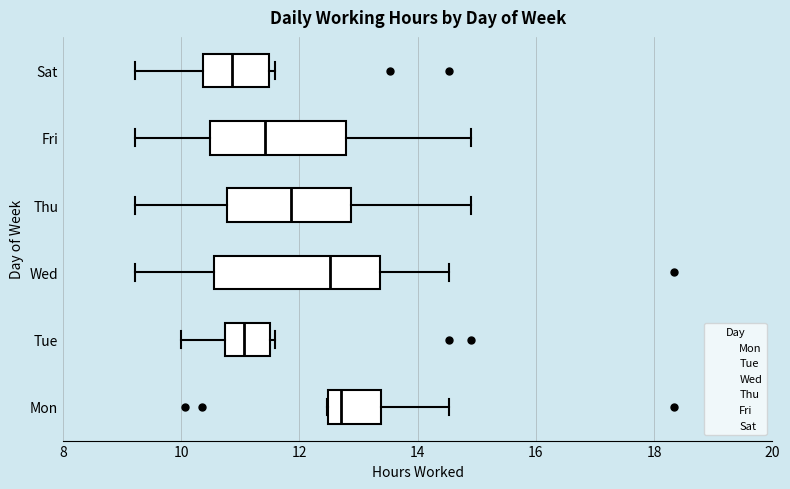

Where is the left edge of the box for Thu on the x-axis? The values are not printed on the chart, so give them approximately, as read against the axis.

10.8